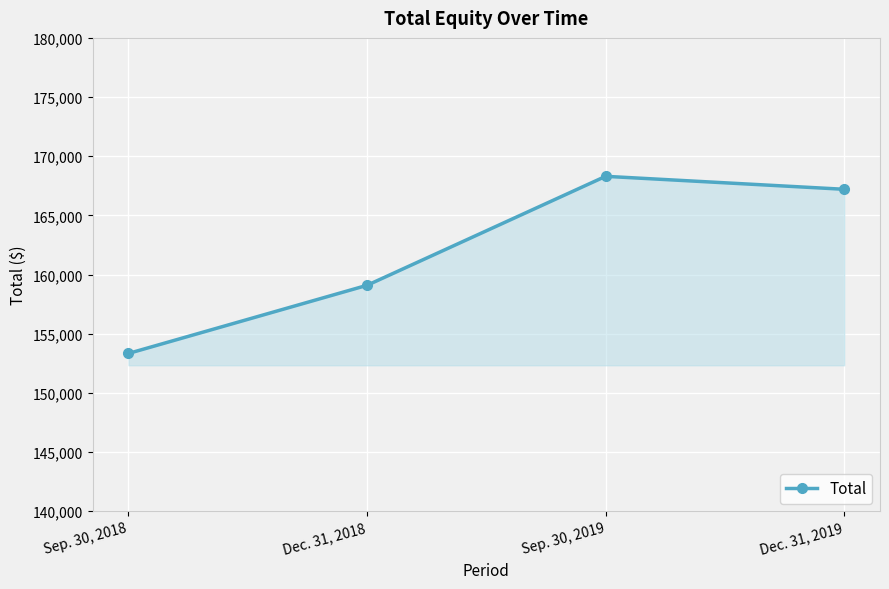

What is the difference between the values at Dec. 31, 2018 and Sep. 30, 2019?

9211